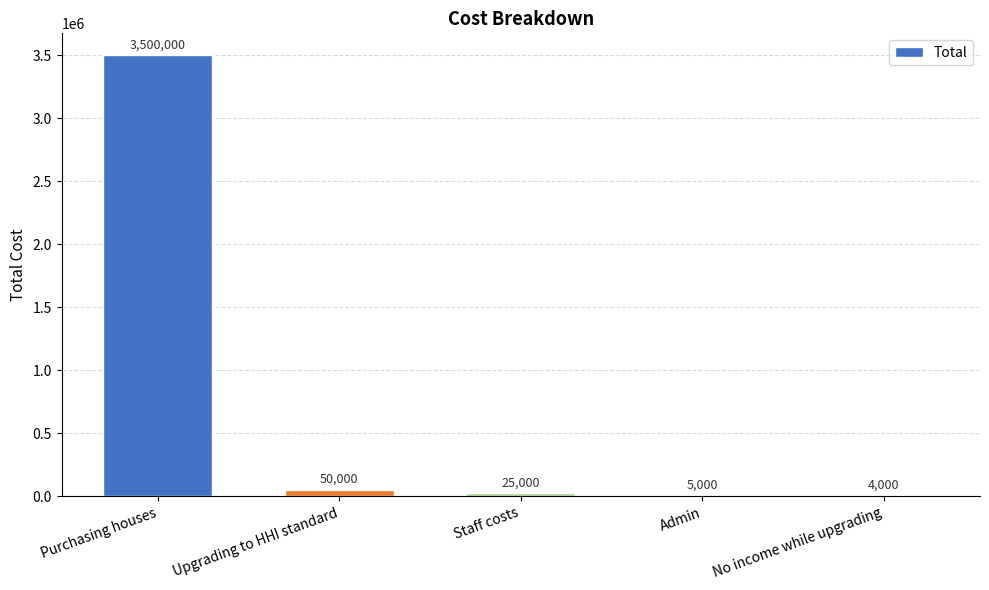

Read the value at Purchasing houses, to the nearest 50.

3500000